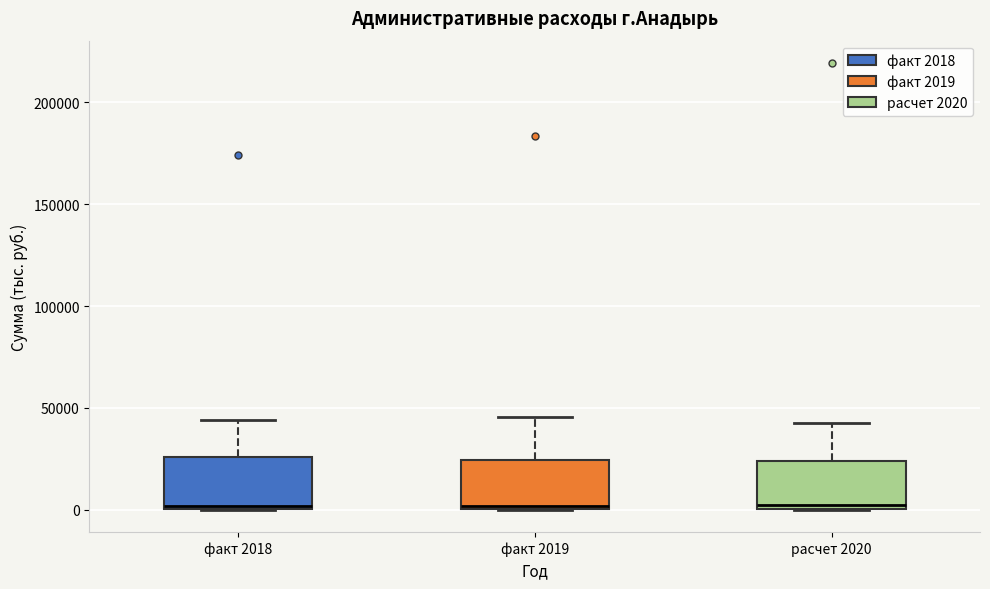

Reading left to right, transcribe this box plot: for each box, give where its median line is, the range the box spans, and where its two whiskers end, as read against the y-axis. The values are not printed on the chart, so give them approximately, as read against the axis.

факт 2018: median 0, box 0 to 25000, whiskers 0 to 45000
факт 2019: median 0, box 0 to 25000, whiskers 0 to 45000
расчет 2020: median 0 (just above the box's lower edge), box 0 to 25000, whiskers 0 to 45000